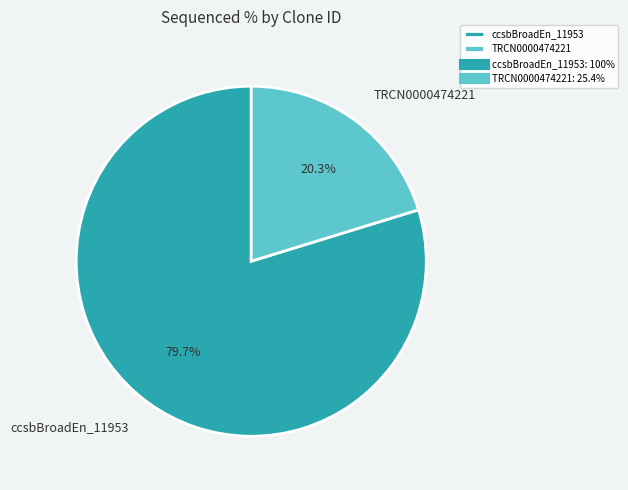

Rank the categories by value from lowest to highest.

TRCN0000474221, ccsbBroadEn_11953